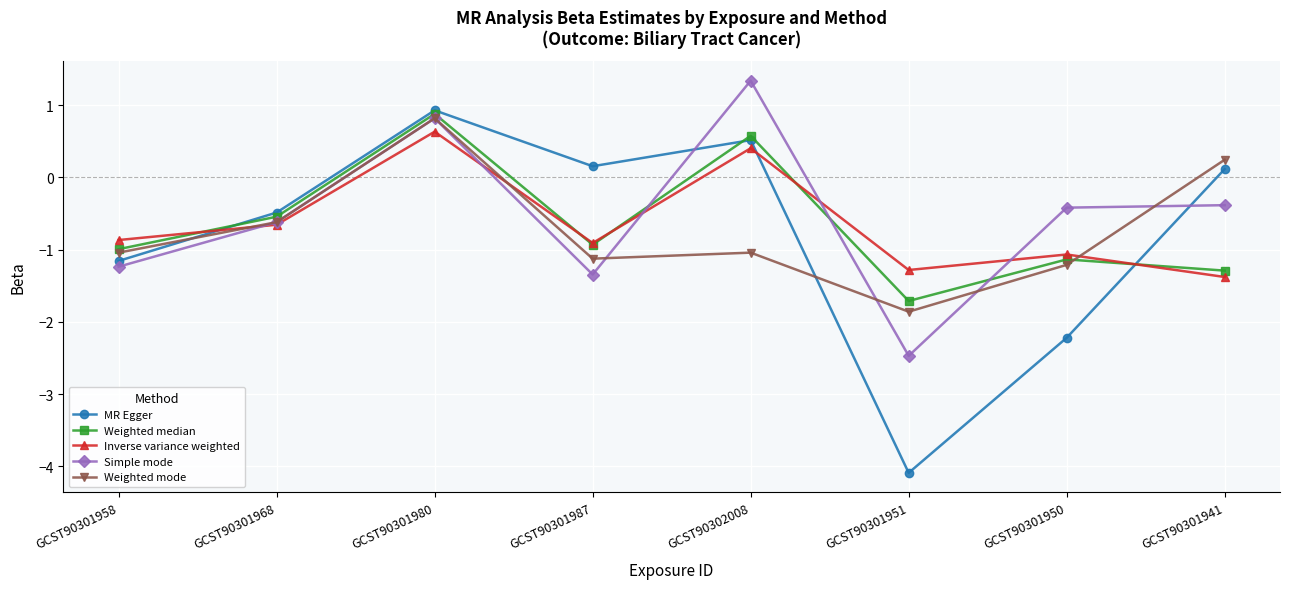

What are all the series names shown in the legend?

MR Egger, Weighted median, Inverse variance weighted, Simple mode, Weighted mode